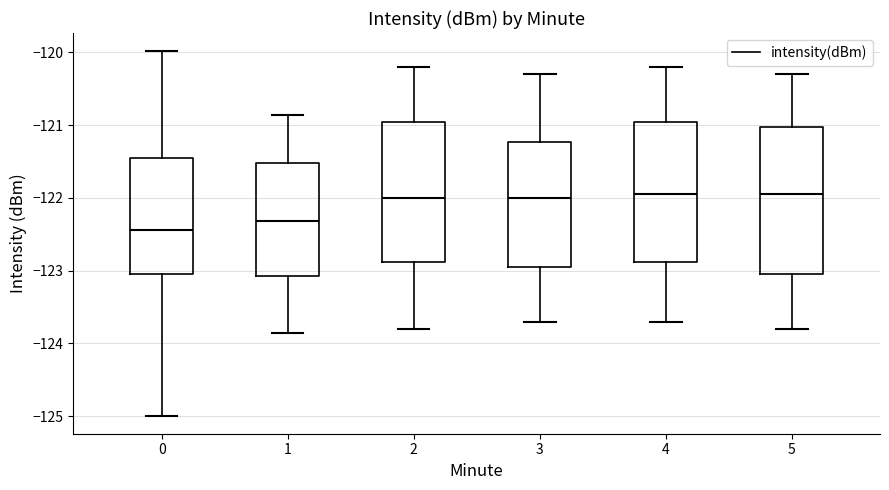

Where does the upper whisker of the box at x = 5 end on the y-axis? The values are not printed on the chart, so give them approximately, as read against the axis.

-120.3